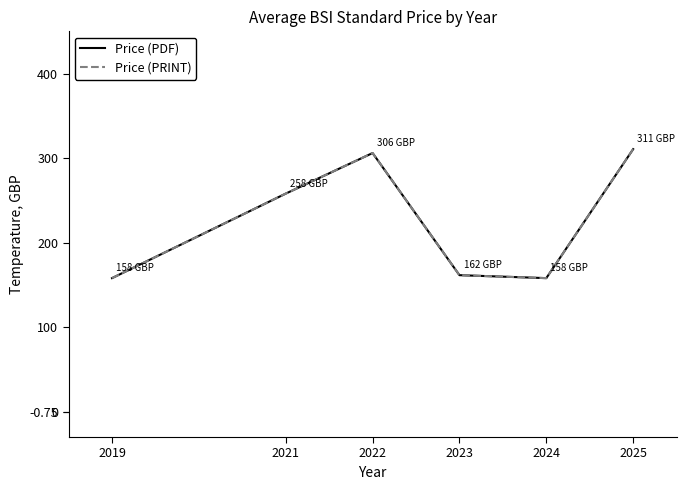

Is this an area chart (filled region under the line)?

No